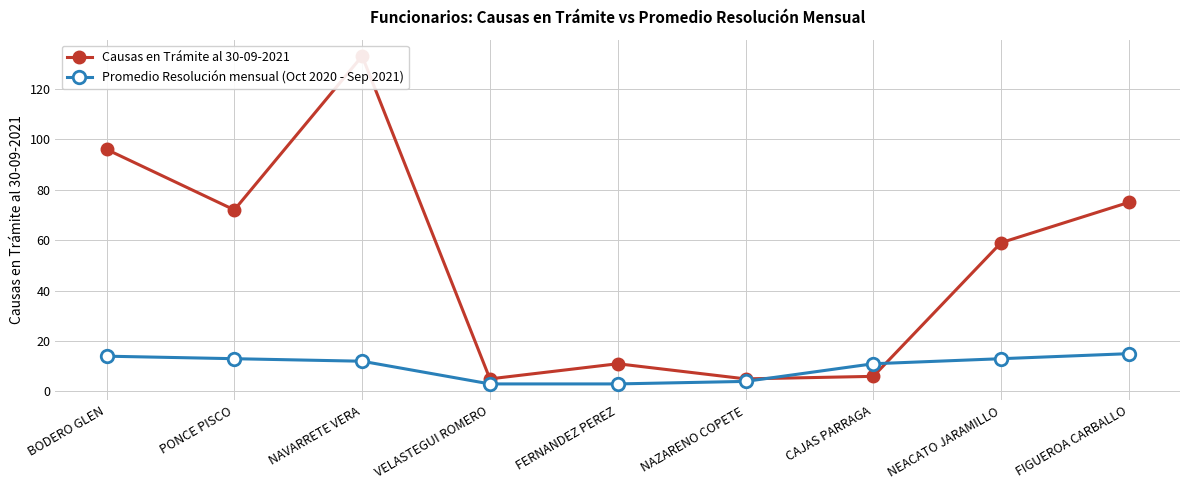

What is the value of the Promedio Resolución mensual (Oct 2020 - Sep 2021) point at the 9th from the left?

15